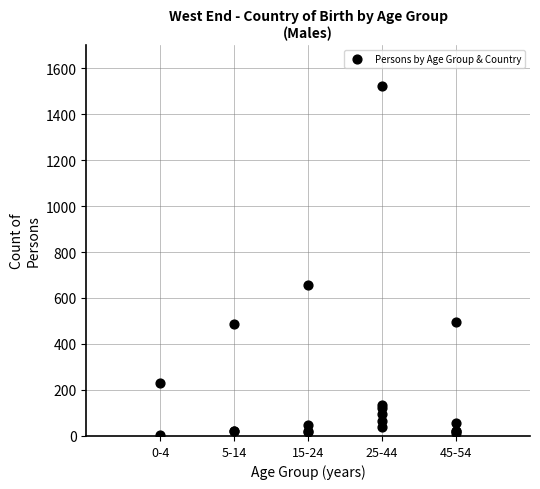

What Y value in the scatter plot is closest to 764?

658